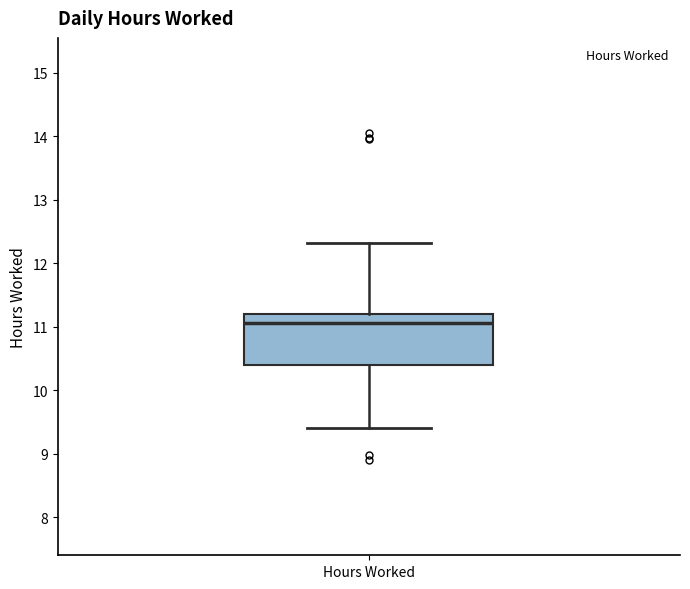

Transcribe this box plot: give where the median line is, the range the box spans, and where the two whiskers end, as read against the y-axis. The values are not printed on the chart, so give them approximately, as read against the axis.

median 11.1, box 10.4 to 11.2, whiskers 9.4 to 12.3